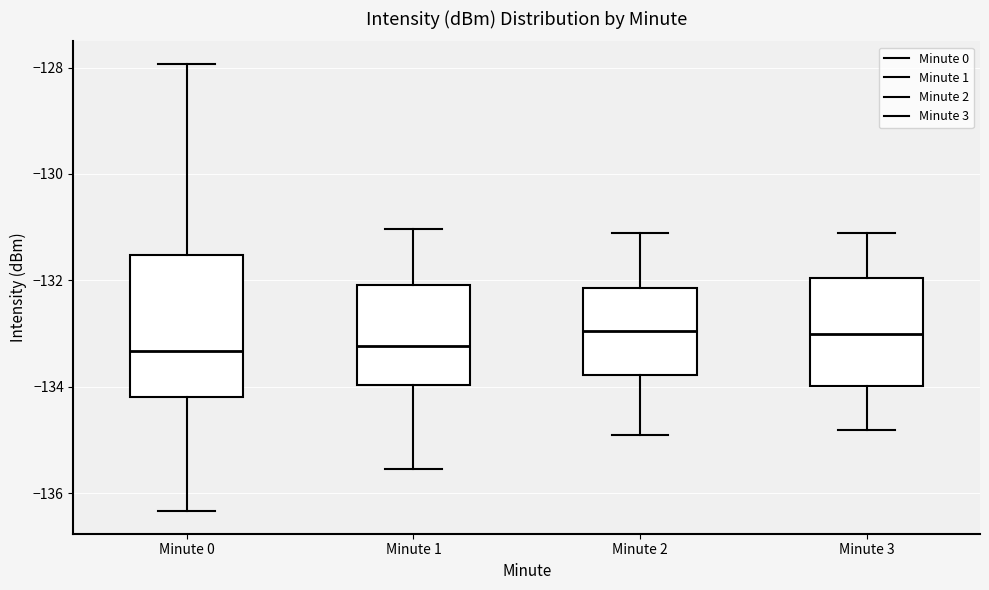

Reading left to right, transcribe this box plot: for each box, give where its median line is, the range the box spans, and where its two whiskers end, as read against the y-axis. The values are not printed on the chart, so give them approximately, as read against the axis.

Minute 0: median -133.4, box -134.2 to -131.6, whiskers -136.4 to -128.0
Minute 1: median -133.2, box -134.0 to -132.0, whiskers -135.6 to -131.0
Minute 2: median -133.0, box -133.8 to -132.2, whiskers -134.8 to -131.0
Minute 3: median -133.0, box -134.0 to -132.0, whiskers -134.8 to -131.0